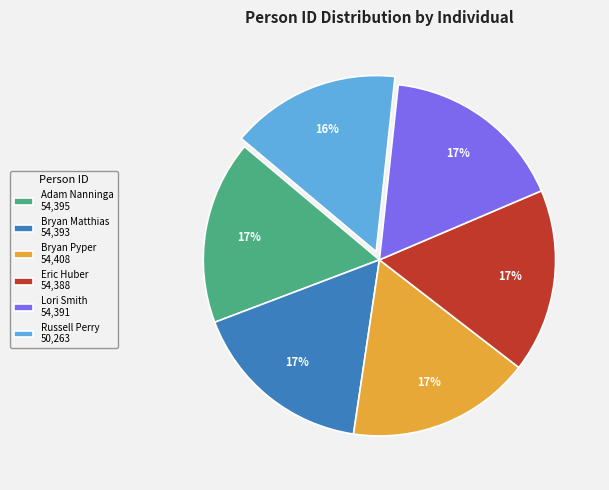

Approximately how many times larger is the value at Russell Perry 50,263 compared to Bryan Pyper 54,408?

0.9